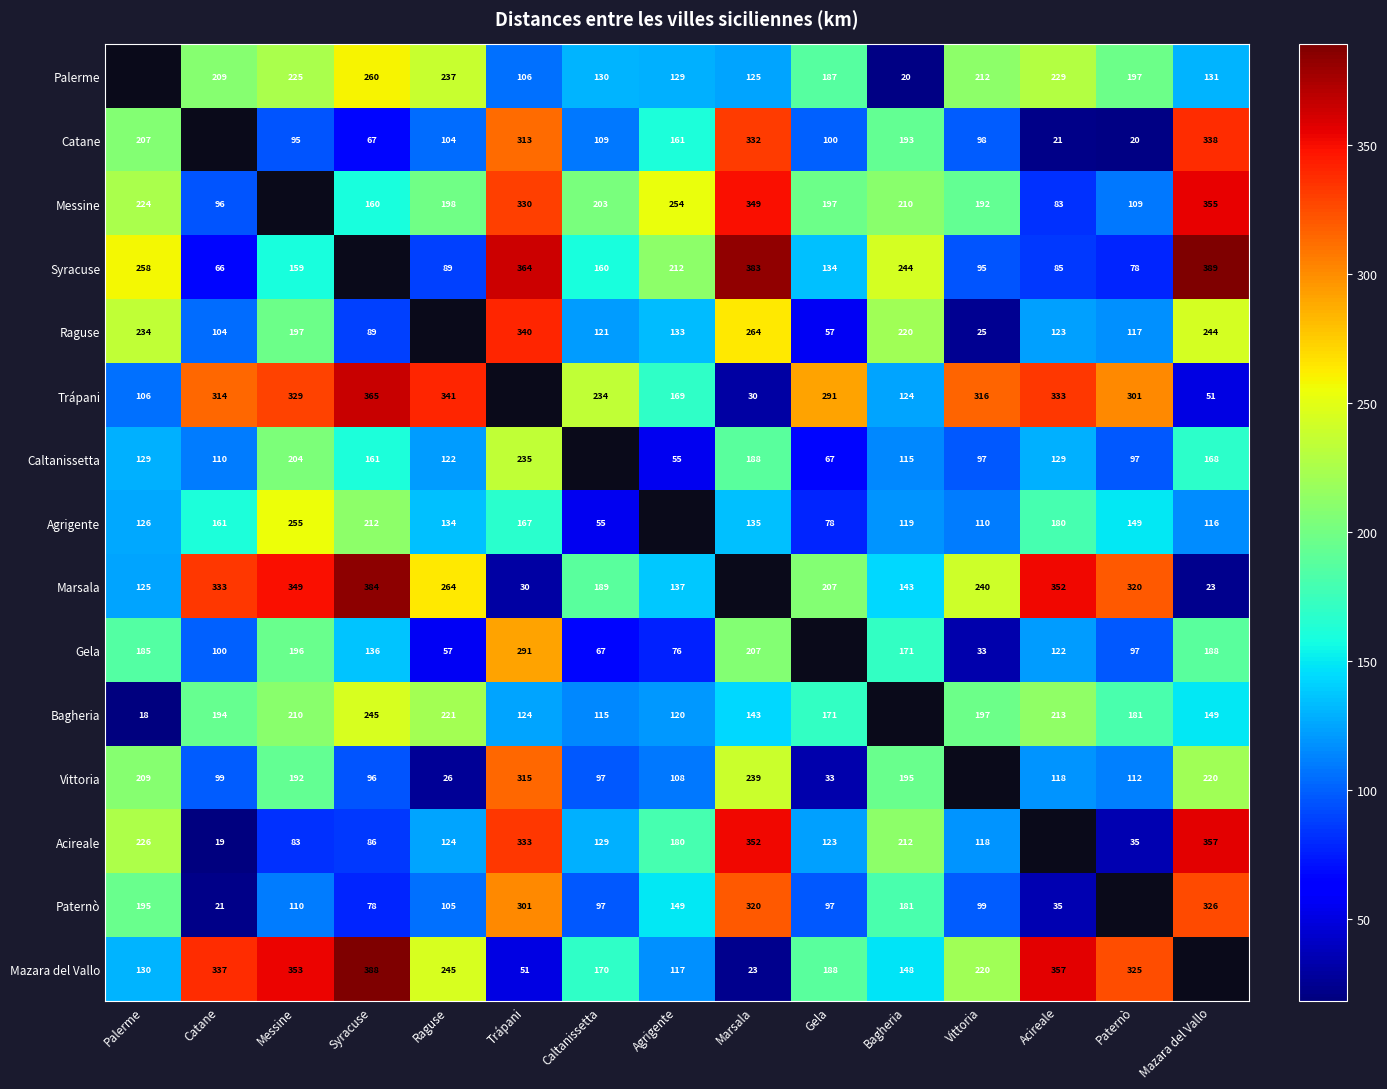

True or false: Agrigente has a value of 183.0 at Marsala.

False